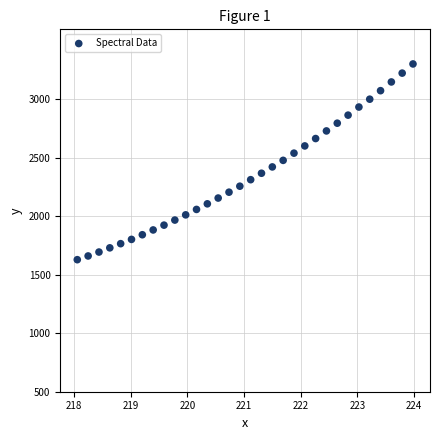

What is the range of Y values (max minus min)?

1674.4